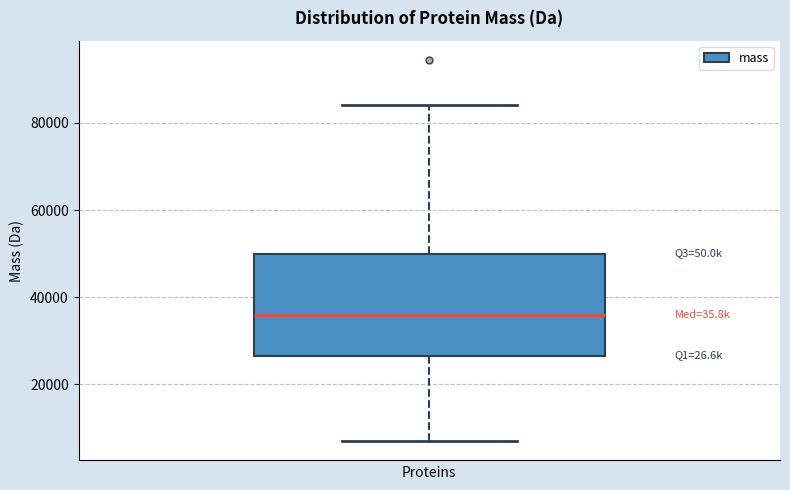

Where does the lower whisker of the box end on the y-axis? The values are not printed on the chart, so give them approximately, as read against the axis.

6000